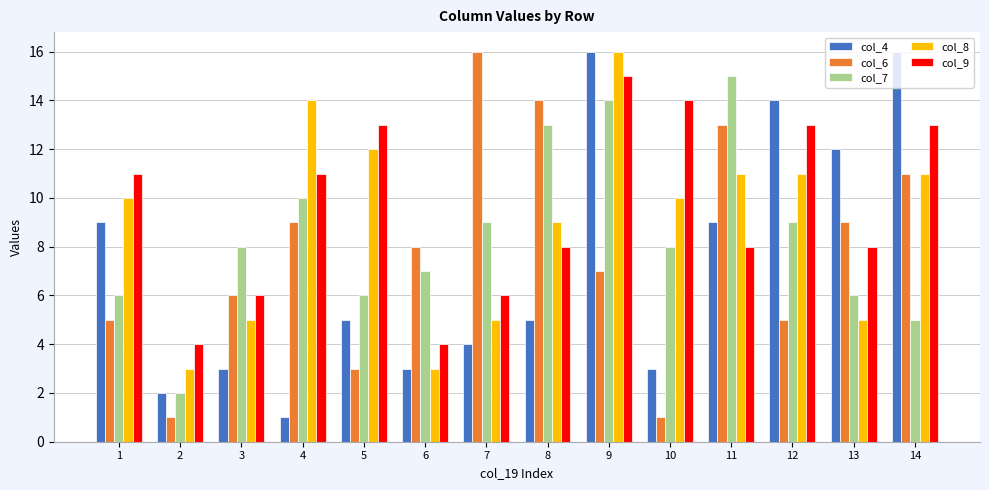

At which category is the sum across all series the highest?

9